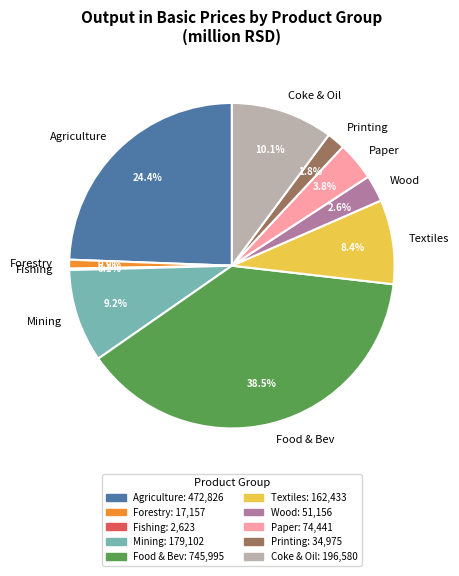

What portion of the pie excludes Mining?

90.8%